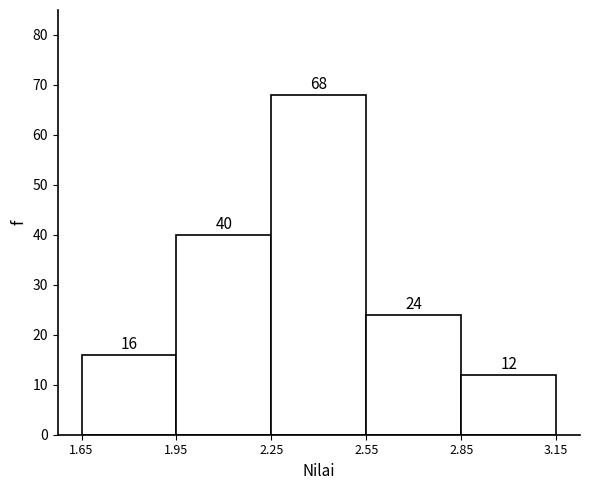

Reading left to right, list every bar in this chart as the range it spans on the x-axis followed by its height.

1.65 to 1.95: 16
1.95 to 2.25: 40
2.25 to 2.55: 68
2.55 to 2.85: 24
2.85 to 3.15: 12